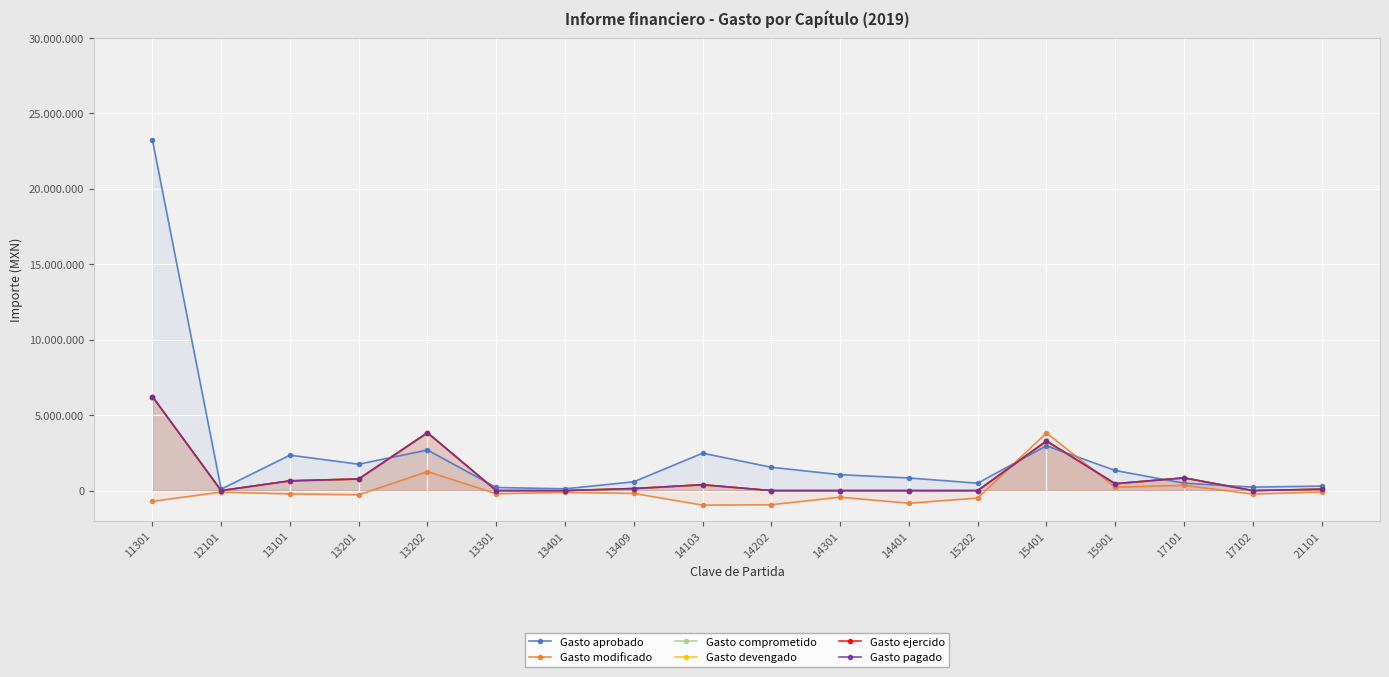

List the series in order of their peak value, highest first.

Gasto aprobado, Gasto comprometido, Gasto devengado, Gasto ejercido, Gasto pagado, Gasto modificado